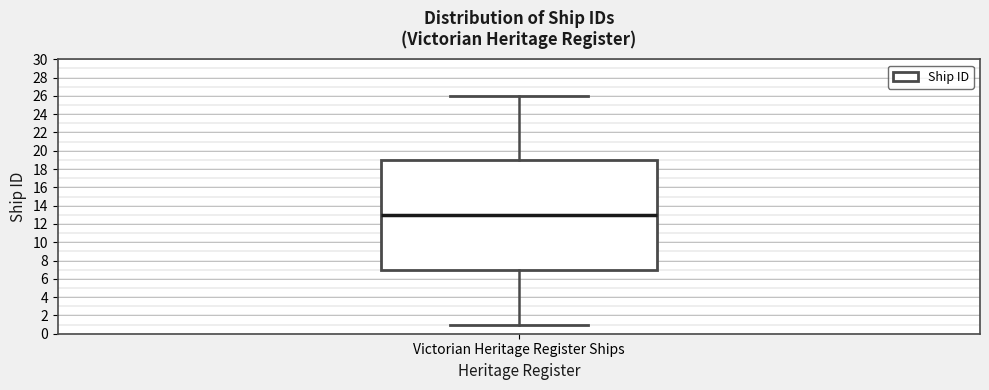

Transcribe this box plot: give where the median line is, the range the box spans, and where the two whiskers end, as read against the y-axis. The values are not printed on the chart, so give them approximately, as read against the axis.

median 13, box 7 to 19, whiskers 1 to 26